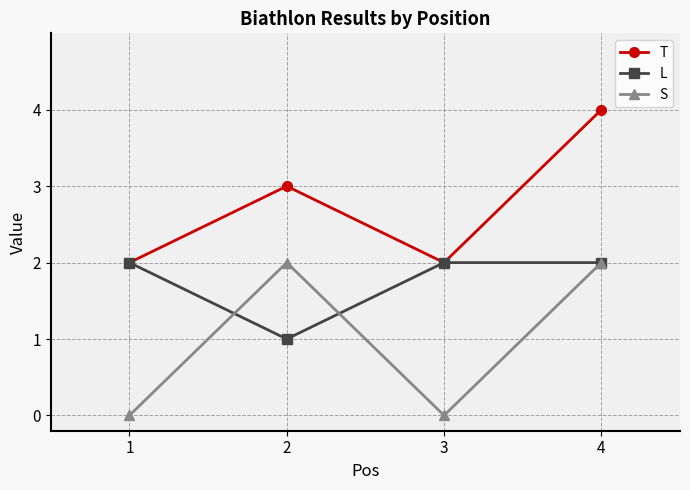

Reading left to right, list all the values displayed in this chart.

T: 1=2	2=3	3=2	4=4
L: 1=2	2=1	3=2	4=2
S: 1=0	2=2	3=0	4=2